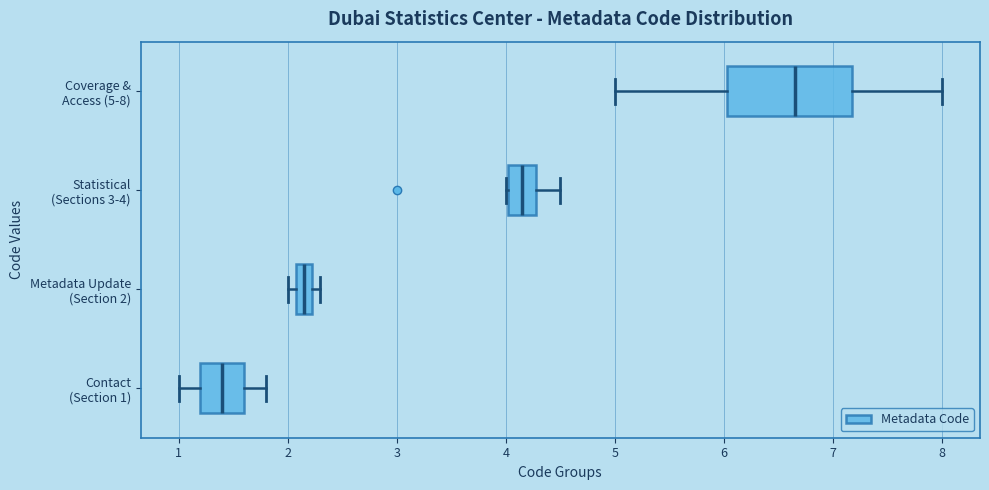

Where does the right whisker of the box for Statistical (Sections 3-4) end on the x-axis? The values are not printed on the chart, so give them approximately, as read against the axis.

4.5